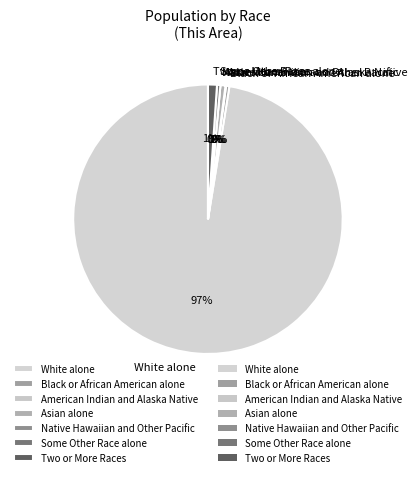

To the nearest percent, what is the average slice percentage?

14%